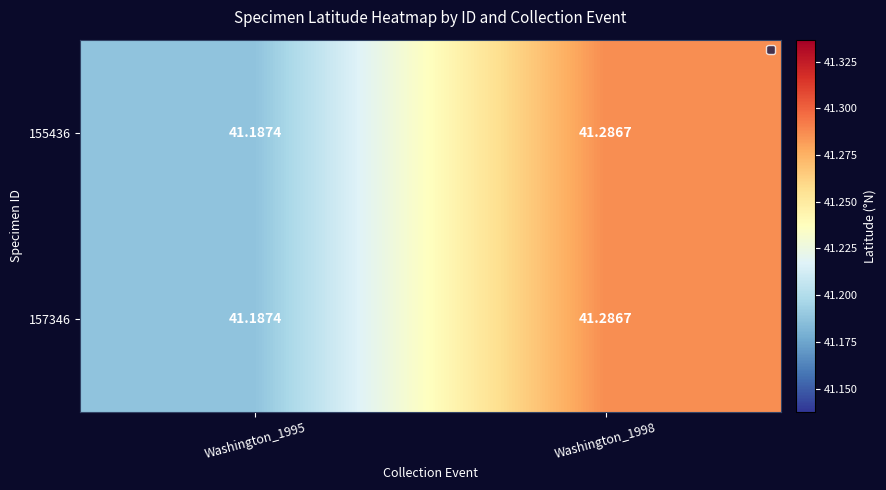

Is the value of 155436 at Washington_1995 greater than the value of 157346 at Washington_1998?

No